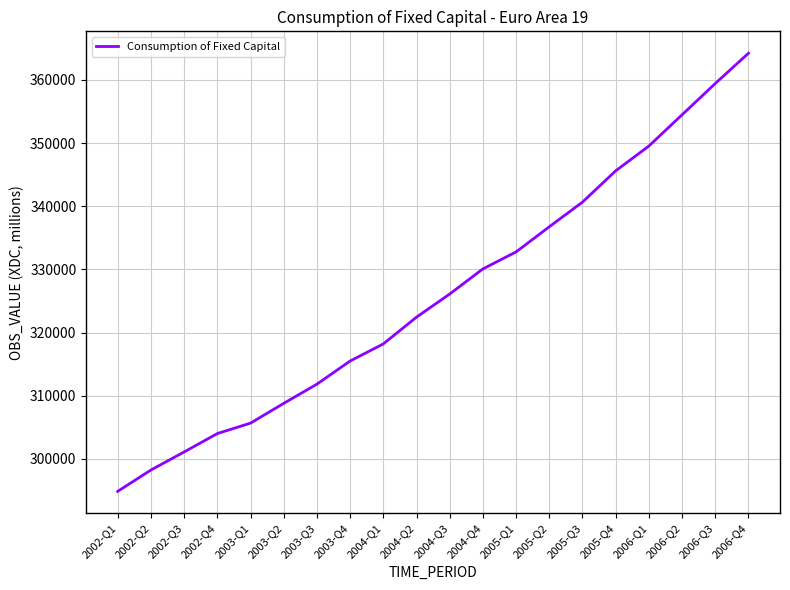

Reading left to right, extract all data points from this chart.

2002-Q1=294881.2	2002-Q2=298260.6	2002-Q3=301114.1	2002-Q4=304024.2	2003-Q1=305677.9	2003-Q2=308805.4	2003-Q3=311844.1	2003-Q4=315505.0	2004-Q1=318212.6	2004-Q2=322449.3	2004-Q3=326107.8	2004-Q4=330083.3	2005-Q1=332771.6	2005-Q2=336752.5	2005-Q3=340653.4	2005-Q4=345603.2	2006-Q1=349527.4	2006-Q2=354474.6	2006-Q3=359425.5	2006-Q4=364212.7